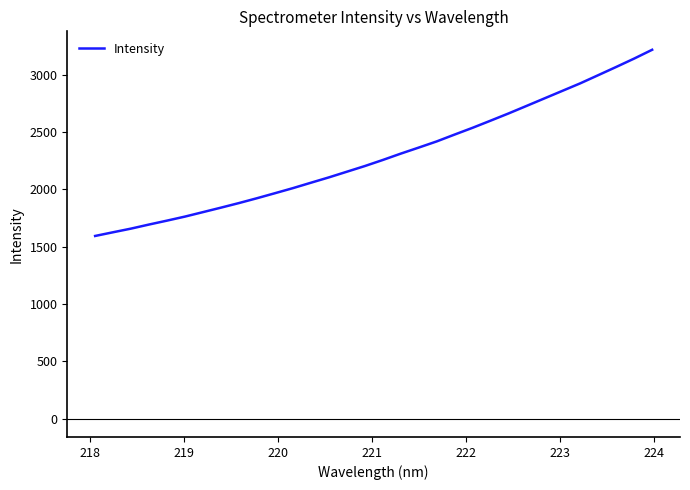

What is the greatest value displayed?

3218.2